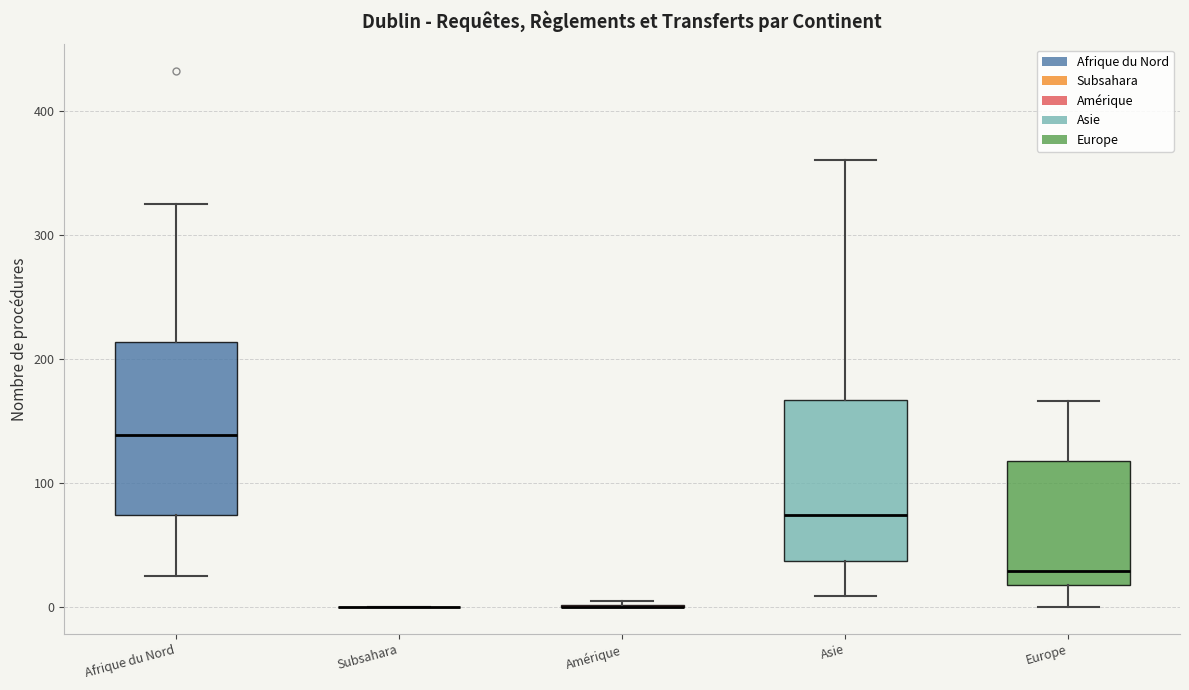

Where does the lower whisker of the box for Afrique du Nord end on the y-axis? The values are not printed on the chart, so give them approximately, as read against the axis.

30